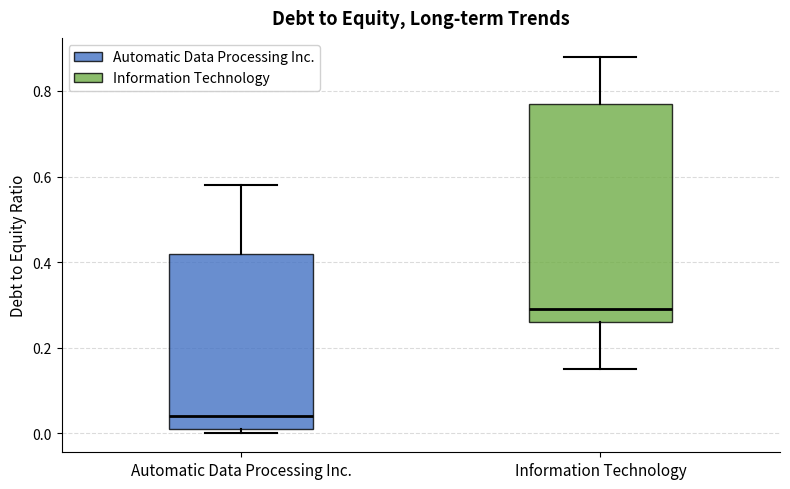

Comparing the boxes themselves (not the whiskers), which one is the tallest?

Information Technology